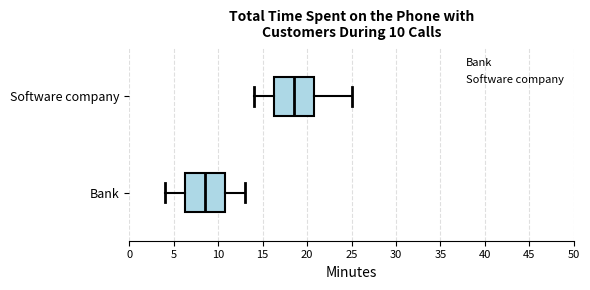

Which box has the furthest to the right median line?

Software company